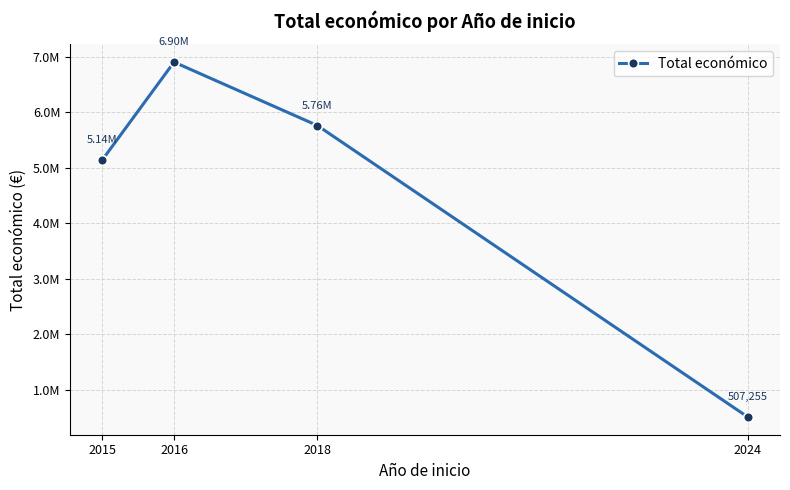

At which label does the data first exceed 5759458?

2016